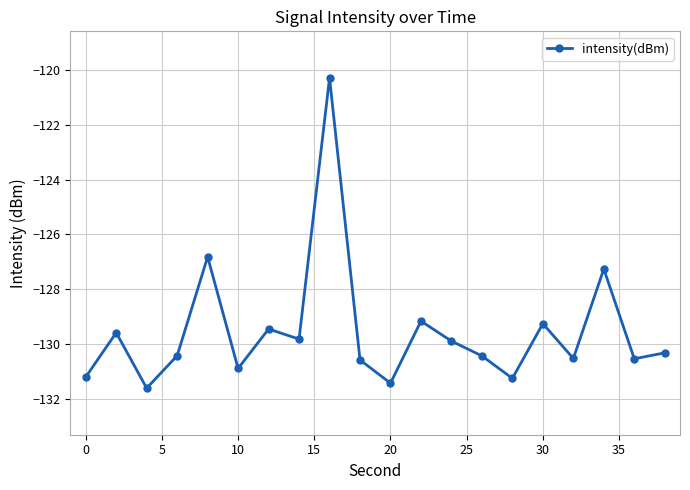

What is the value of the 7th point from the left?

-129.4